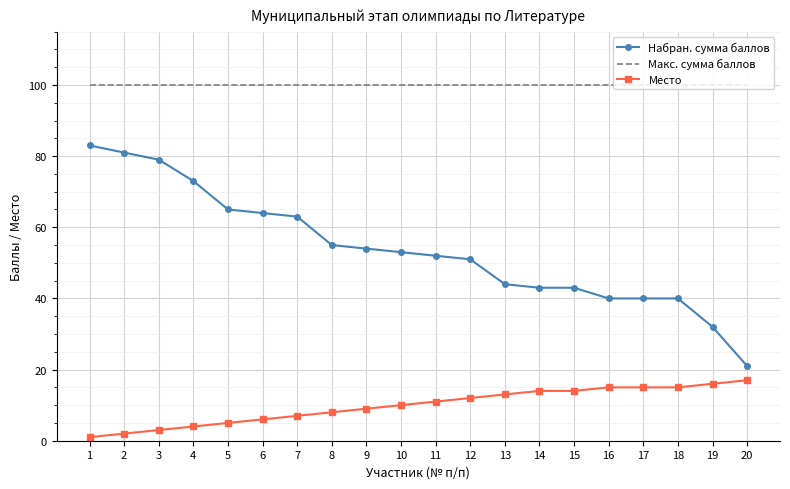

Which series has the largest total across all categories?

Макс. сумма баллов